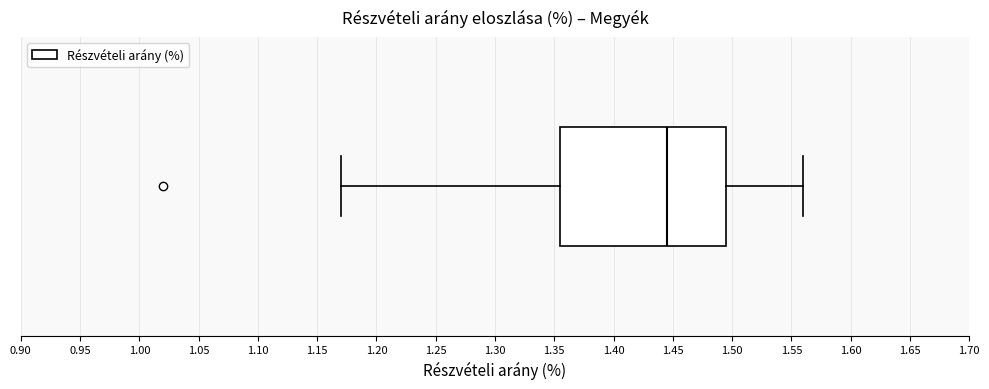

Transcribe this box plot: give where the median line is, the range the box spans, and where the two whiskers end, as read against the x-axis. The values are not printed on the chart, so give them approximately, as read against the axis.

median 1.445, box 1.355 to 1.495, whiskers 1.170 to 1.560